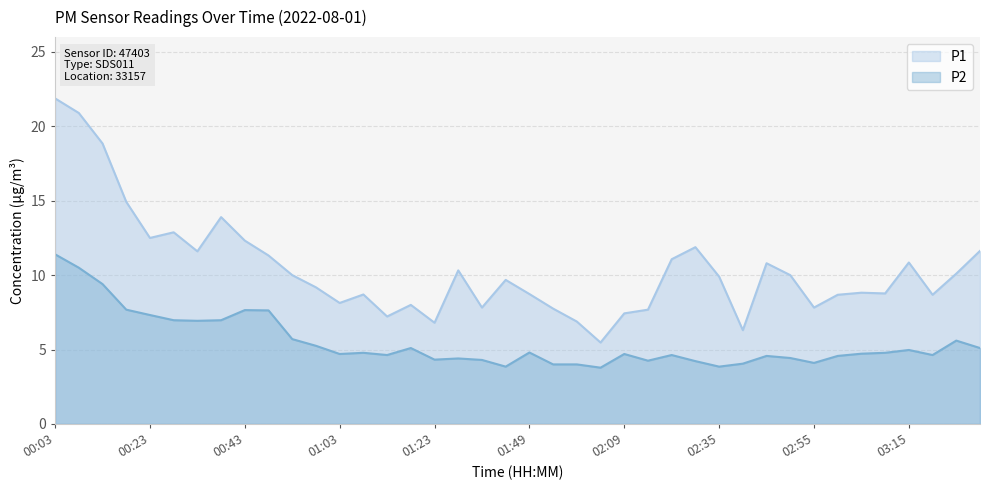

Which series has the largest range (max minus min)?

P1